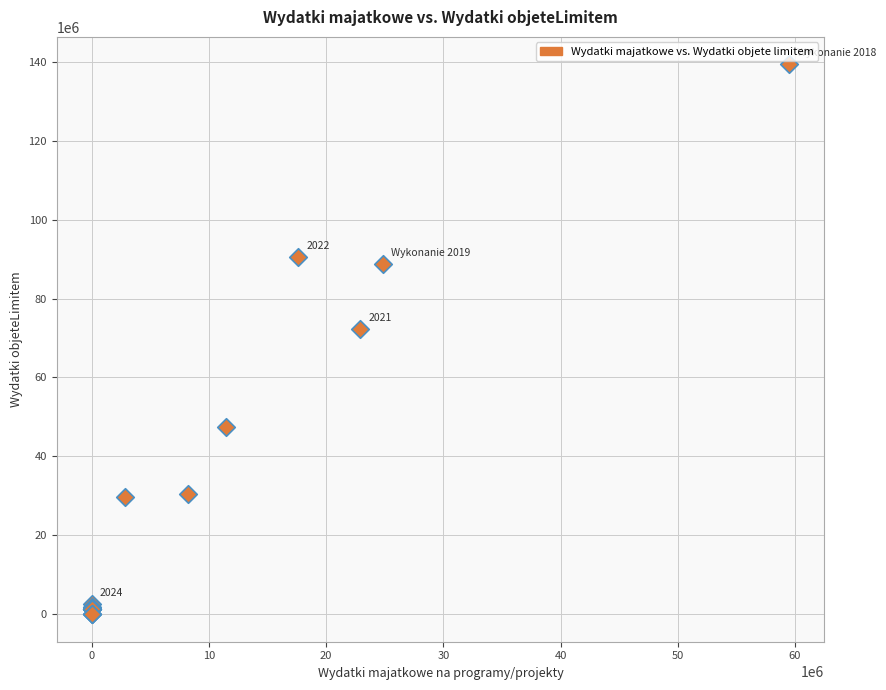

What Y value in the scatter plot is closest to 69671905?

72239721.2